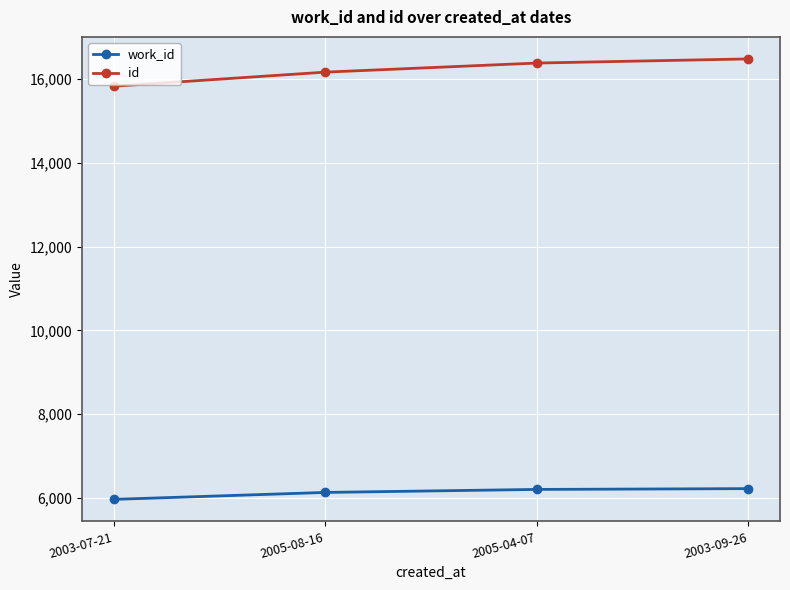

What are all the series names shown in the legend?

work_id, id